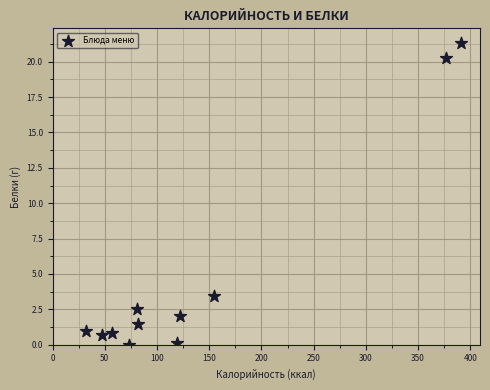

What Y value in the scatter plot is closest to 10?

3.5